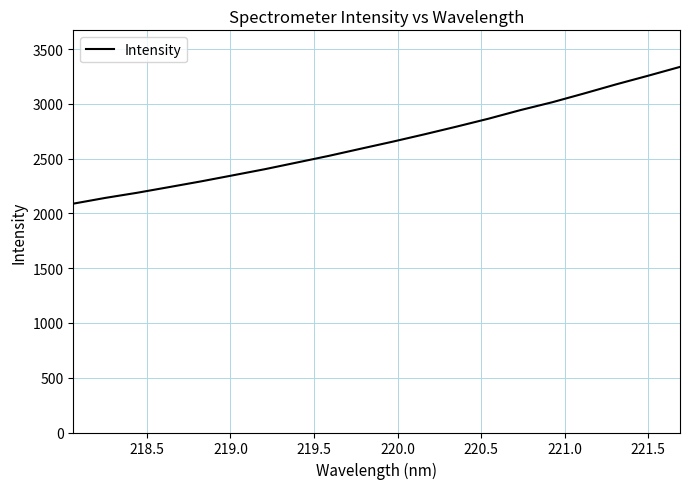

What is the difference between the maximum and minimum values?

1248.7